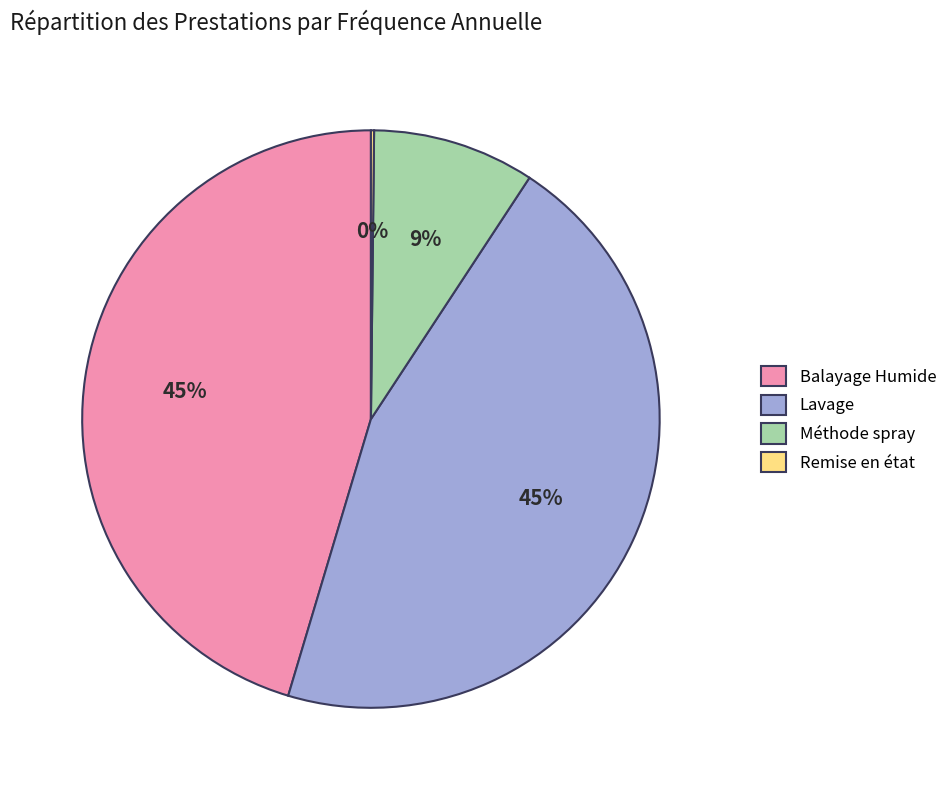

True or false: Méthode spray accounts for 2% of the total.

False